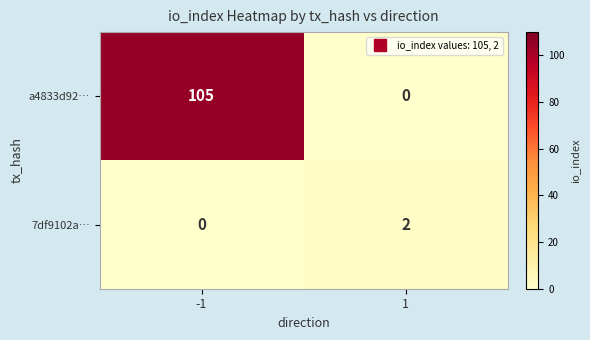

The 7df9102a… series shows 1 at 1. True or false?

False